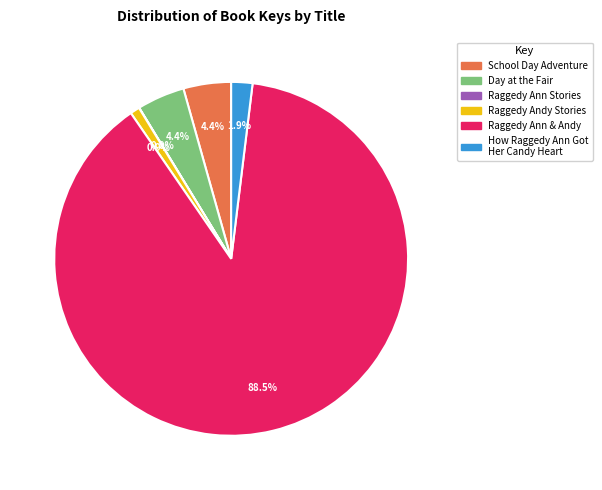

Which category accounts for the majority?

Raggedy Ann & Andy